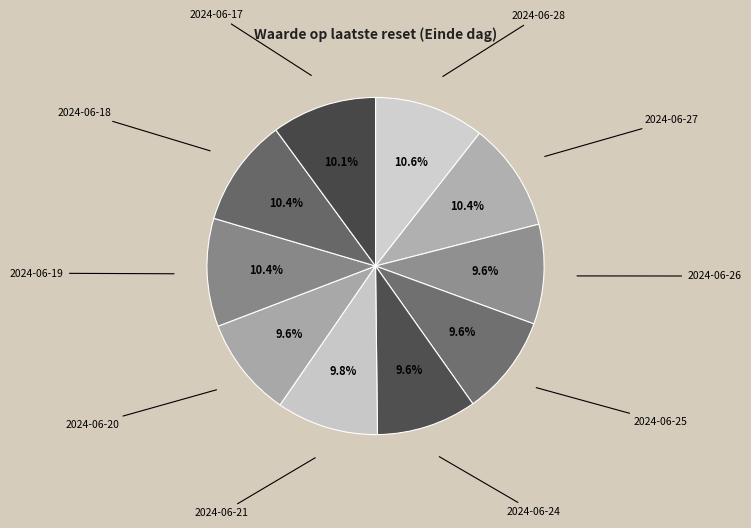

Does any single category account for the majority?

No